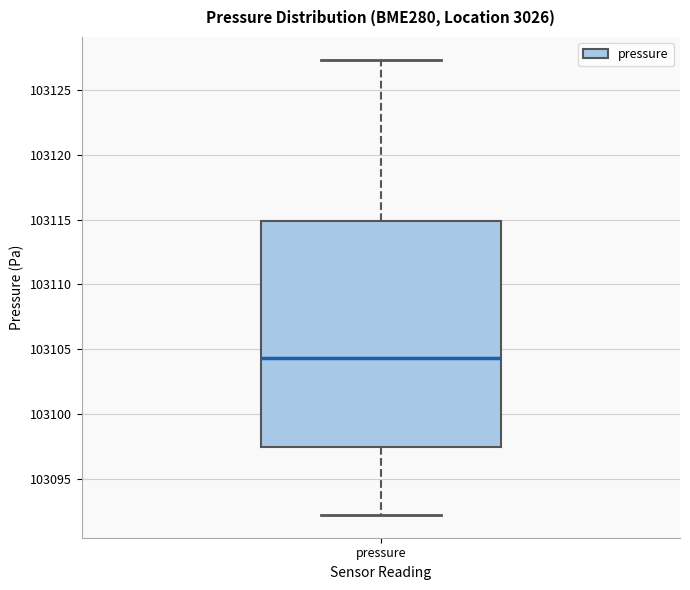

Where is the lower edge of the box for pressure on the y-axis? The values are not printed on the chart, so give them approximately, as read against the axis.

103097.5